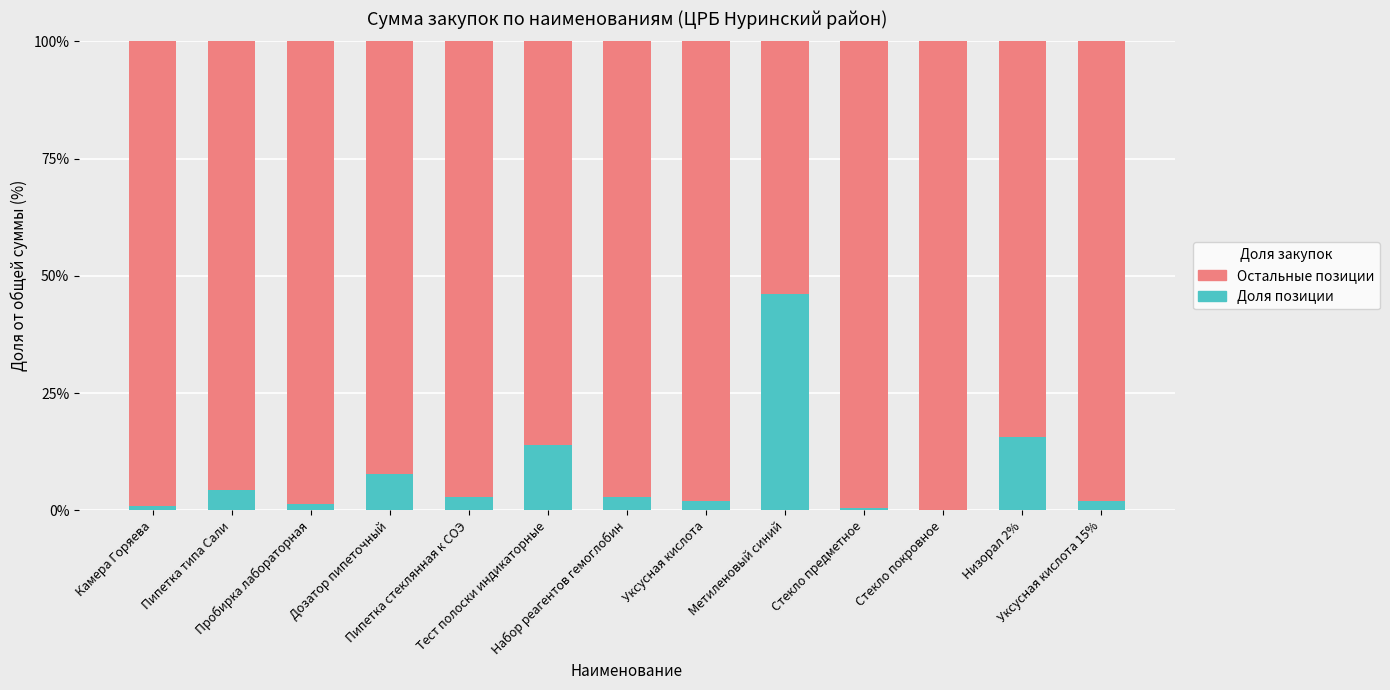

What is the sum of all Доля позиции values?

100.0